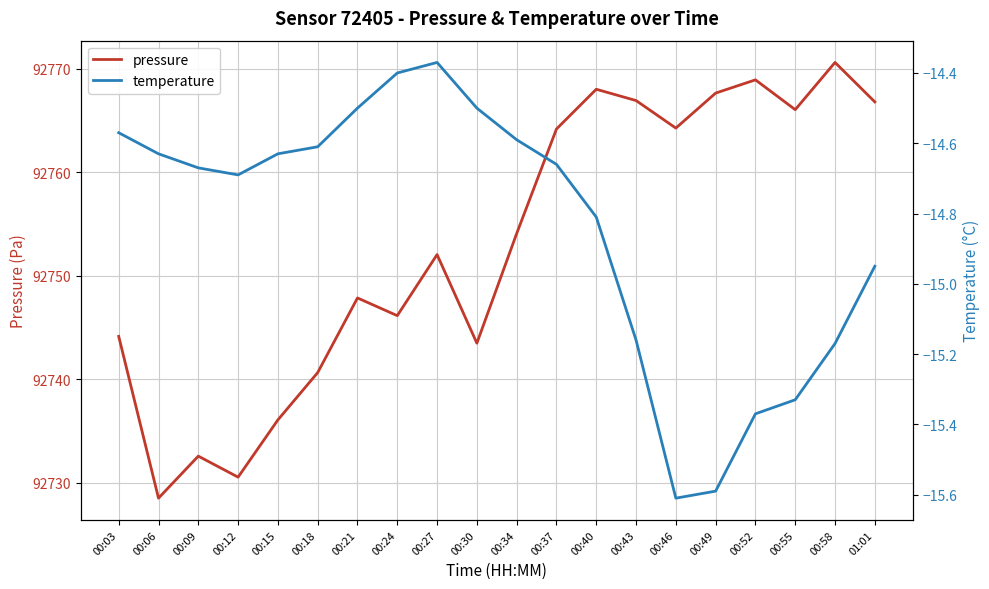

What is the spread (max minus min) of values at 01:01?

92781.7